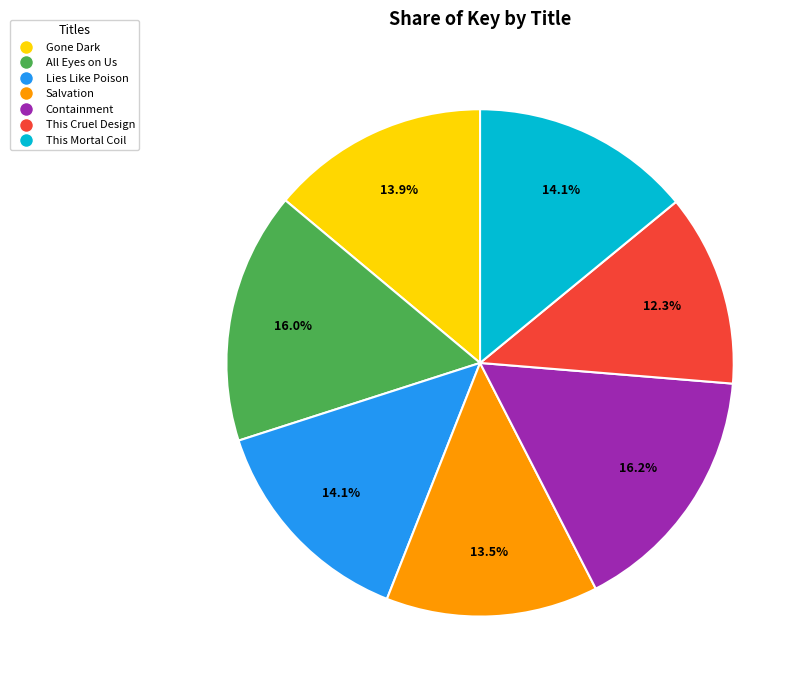

To the nearest percent, what is the difference between the largest and smallest slice percentages?

4%